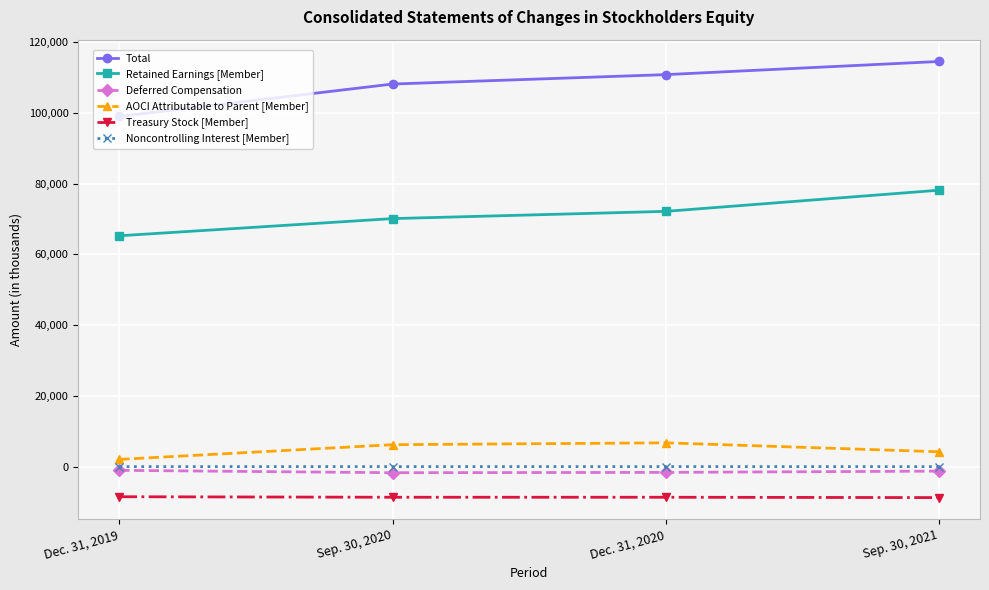

Which series has the widest spread of values?

Total